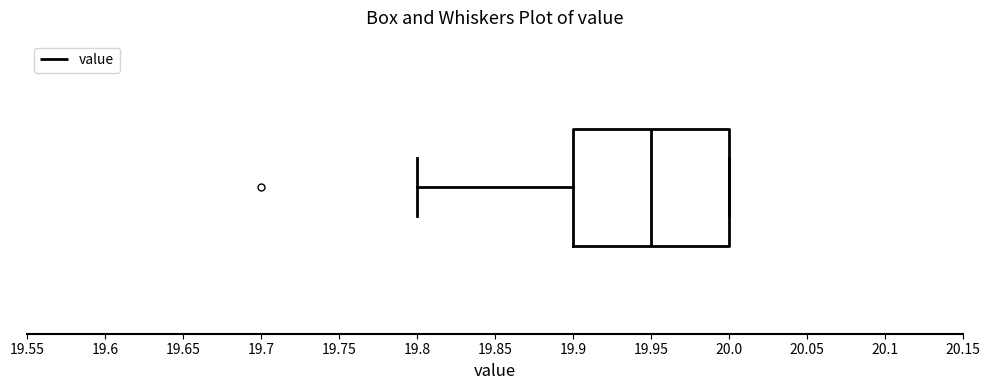

Transcribe this box plot: give where the median line is, the range the box spans, and where the two whiskers end, as read against the x-axis. The values are not printed on the chart, so give them approximately, as read against the axis.

median 19.95, box 19.90 to 20.00, whiskers 19.80 to 20.00